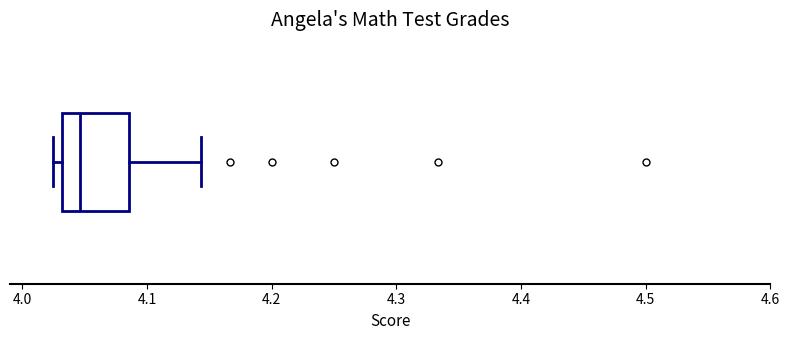

Transcribe this box plot: give where the median line is, the range the box spans, and where the two whiskers end, as read against the x-axis. The values are not printed on the chart, so give them approximately, as read against the axis.

median 4.05, box 4.03 to 4.09, whiskers 4.02 to 4.14